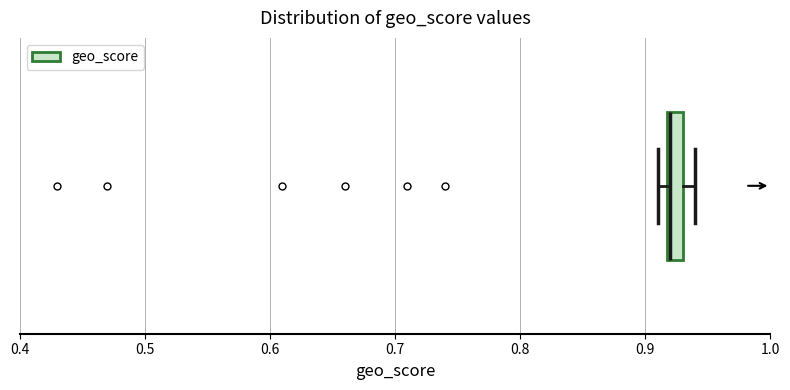

Where is the left edge of the box on the x-axis? The values are not printed on the chart, so give them approximately, as read against the axis.

0.92